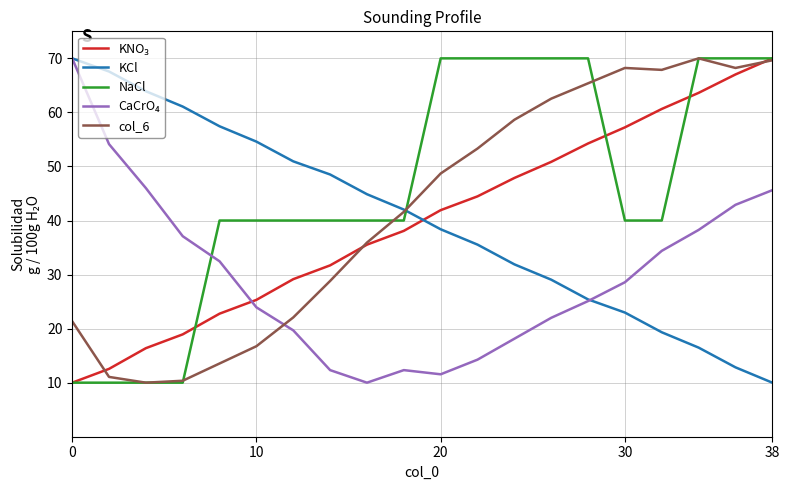

The value of NaCl at 30 is 40.0. True or false?

True